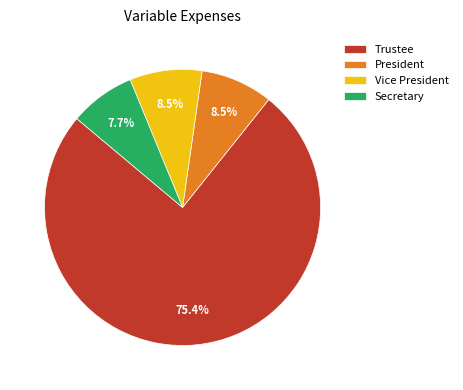

Does Trustee account for over 50% of the chart?

Yes